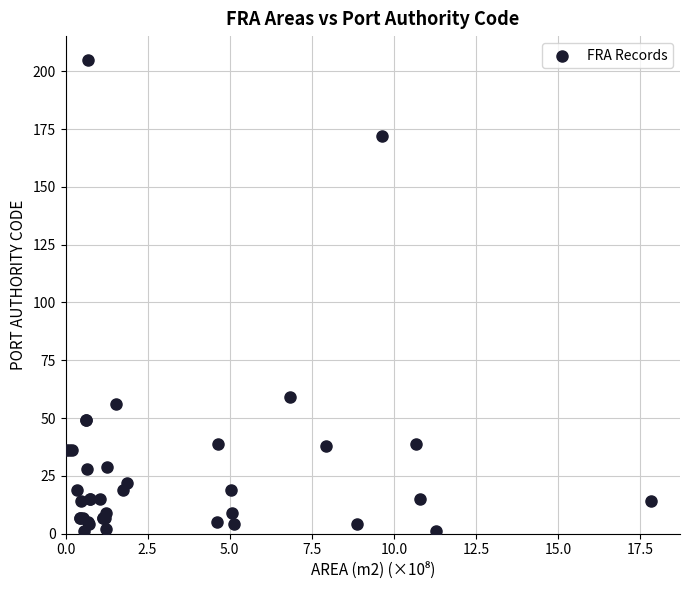

What Y value in the scatter plot is closest to 103?

59